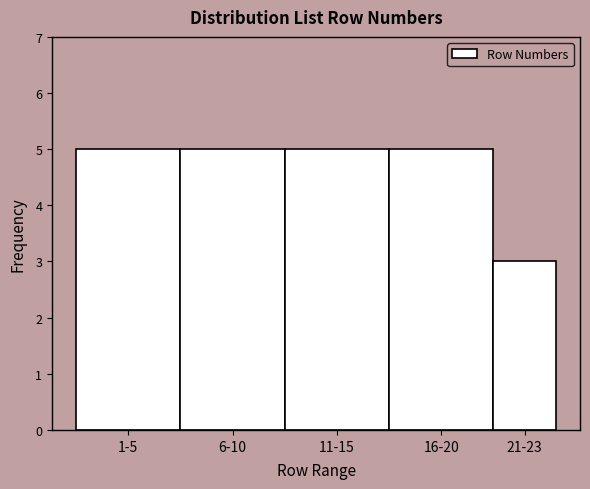

Reading left to right, list all the values displayed in this chart.

5	5	5	5	3